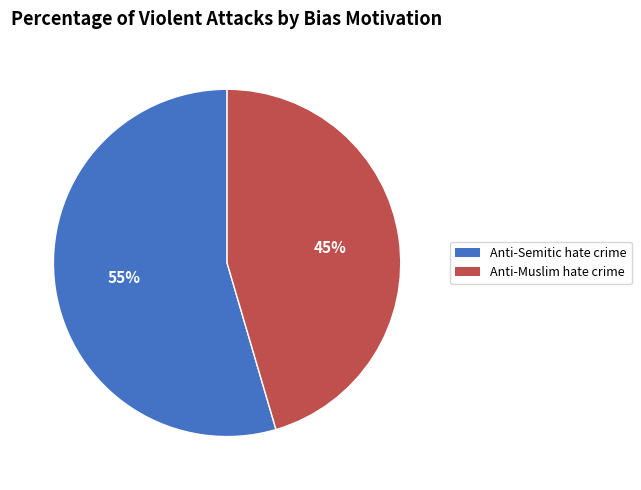

How many slices are in this pie chart?

2